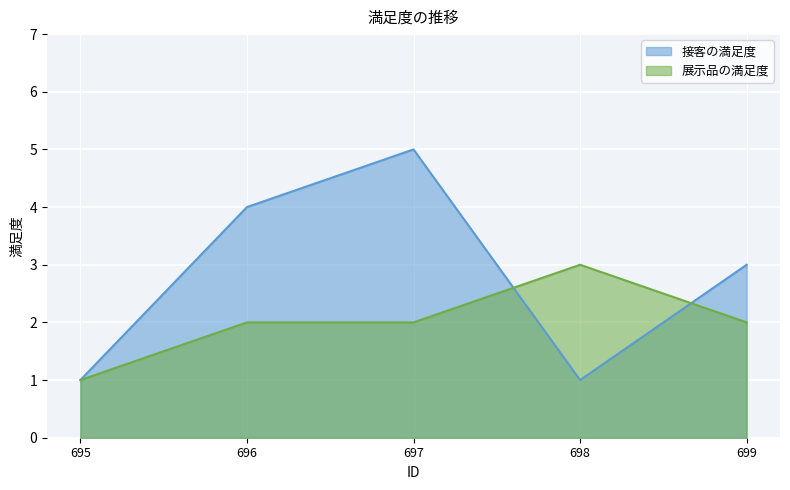

Which series has the largest total across all categories?

接客の満足度